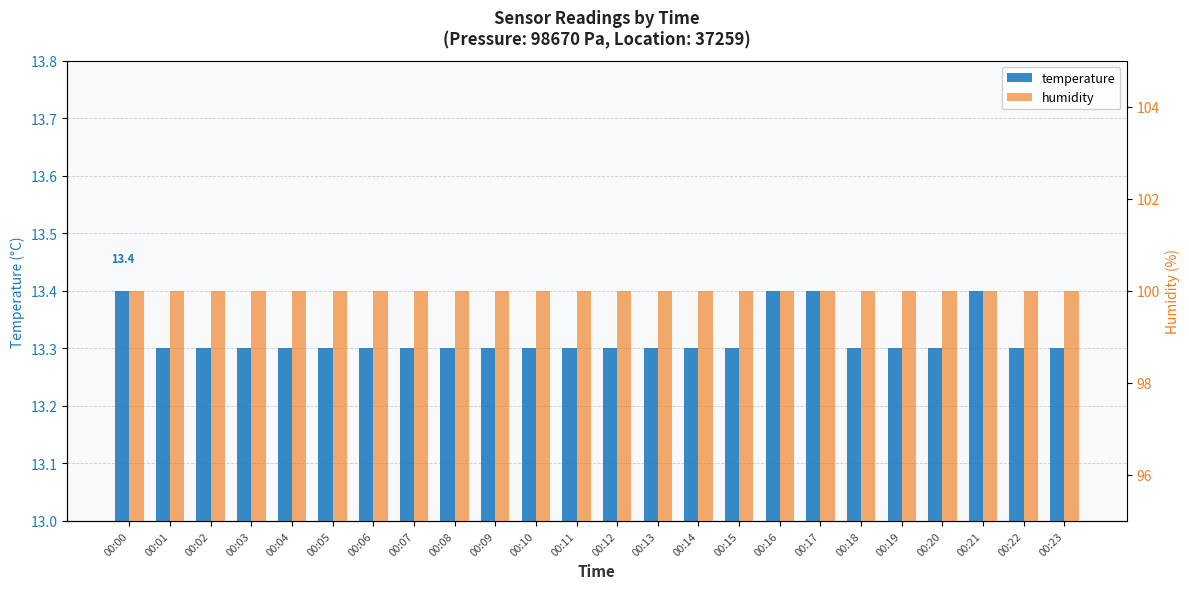

What is the sum of the humidity values at 00:02 and 00:14?

200.0